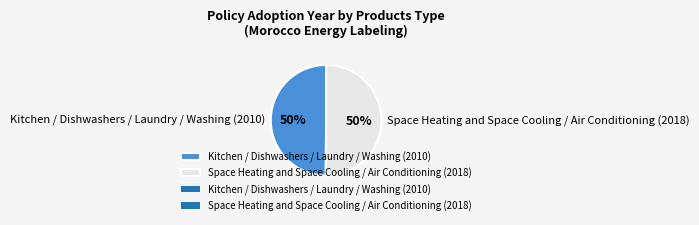

What is the ratio of the value at Kitchen / Dishwashers / Laundry / Washing (2010) to the value at Space Heating and Space Cooling / Air Conditioning (2018)?

1.0